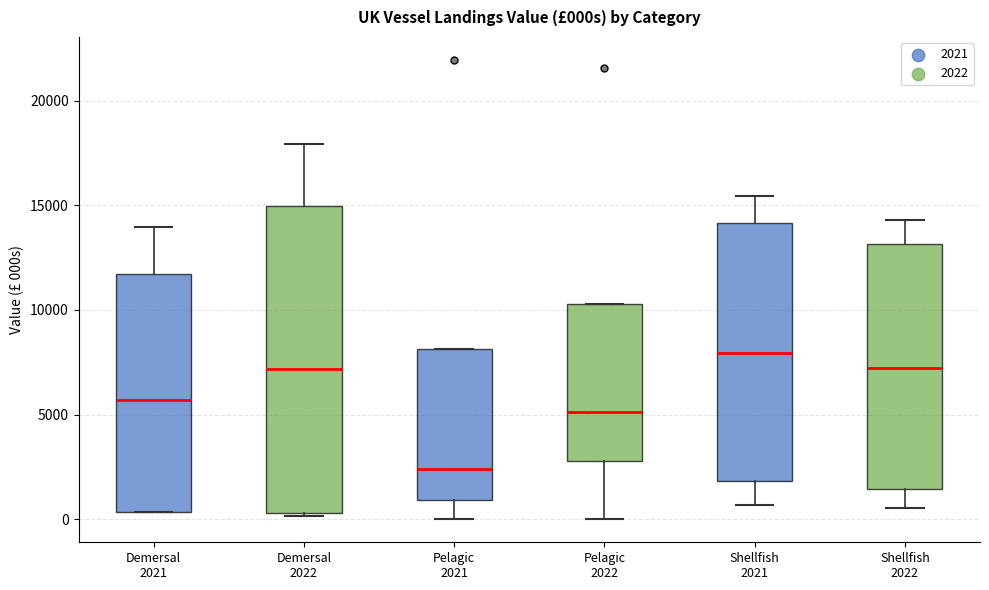

Comparing the boxes themselves (not the whiskers), which one is the tallest?

Demersal 2022